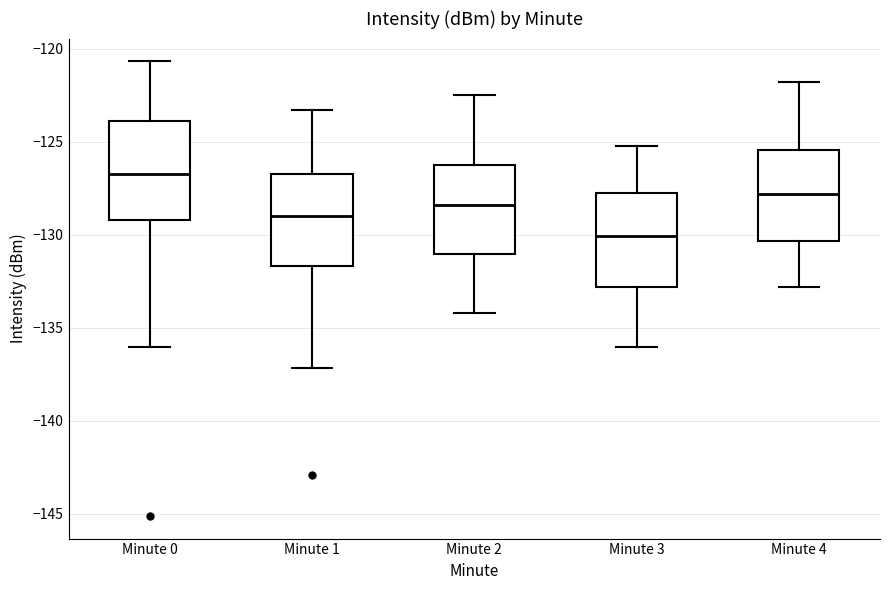

Reading left to right, transcribe this box plot: for each box, give where its median line is, the range the box spans, and where its two whiskers end, as read against the y-axis. The values are not printed on the chart, so give them approximately, as read against the axis.

Minute 0: median -126.5, box -129.0 to -124.0, whiskers -136.0 to -120.5
Minute 1: median -129.0, box -131.5 to -126.5, whiskers -137.0 to -123.5
Minute 2: median -128.5, box -131.0 to -126.0, whiskers -134.0 to -122.5
Minute 3: median -130.0, box -133.0 to -127.5, whiskers -136.0 to -125.0
Minute 4: median -128.0, box -130.5 to -125.5, whiskers -133.0 to -122.0